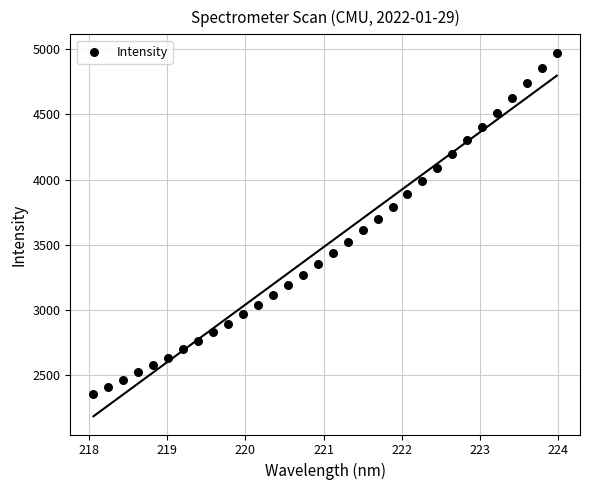

What is the range of X values (max minus min)?

5.9